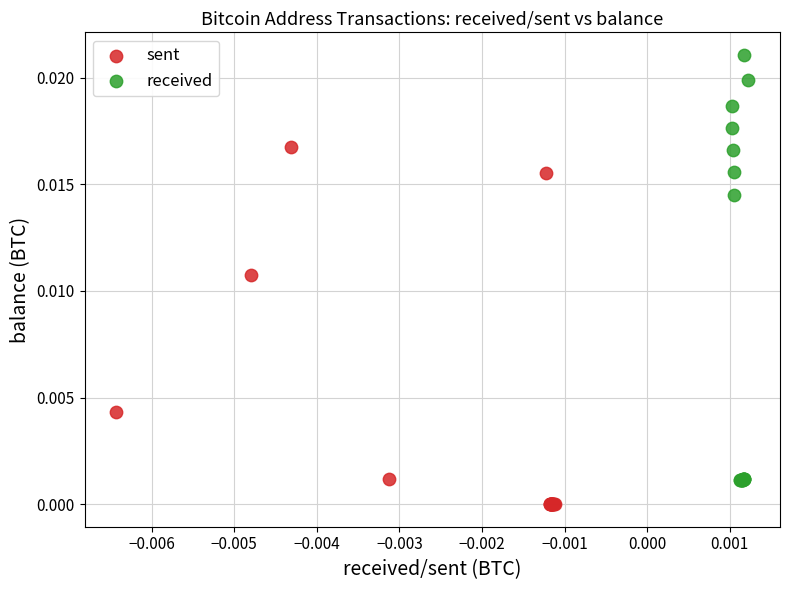

Which series reaches the maximum Y coordinate?

received